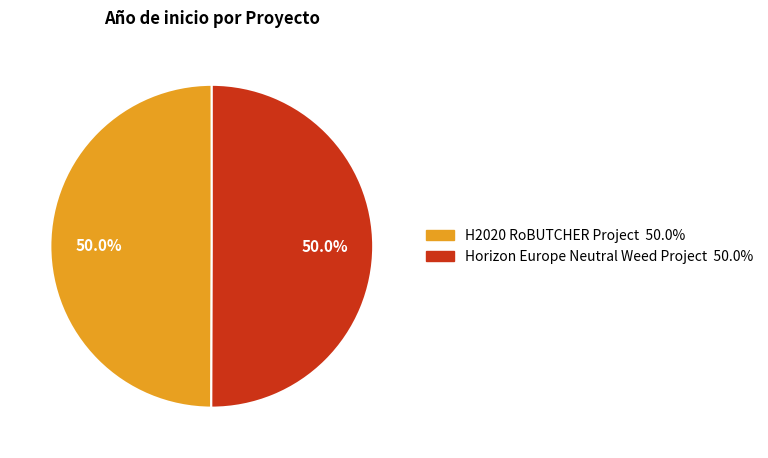

What percentage is the H2020 RoBUTCHER Project slice, to the nearest percent?

50%